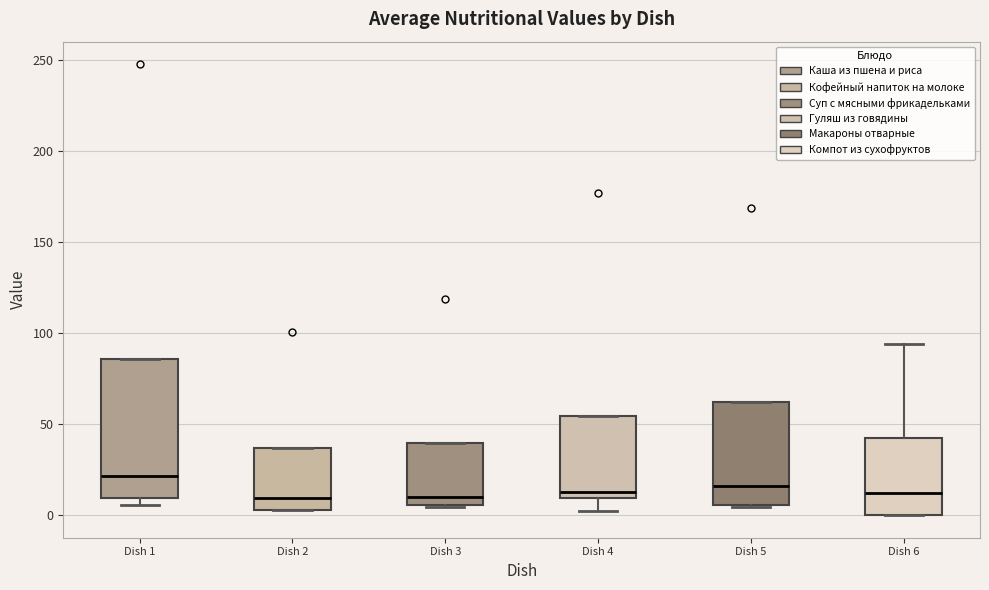

Comparing the boxes themselves (not the whiskers), which one is the tallest?

Dish 1